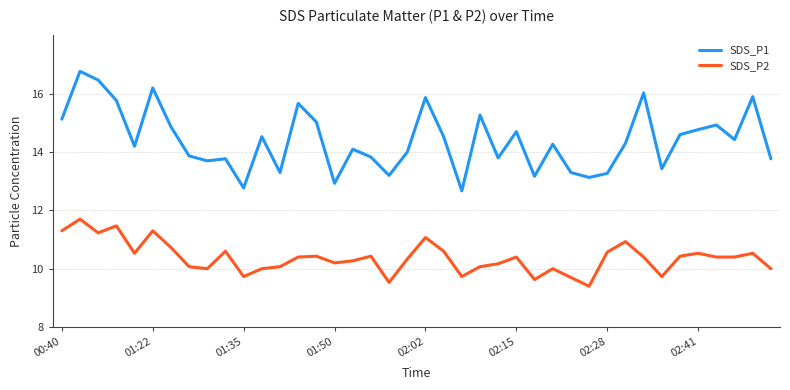

What is the sum of all SDS_P2 values?

415.0